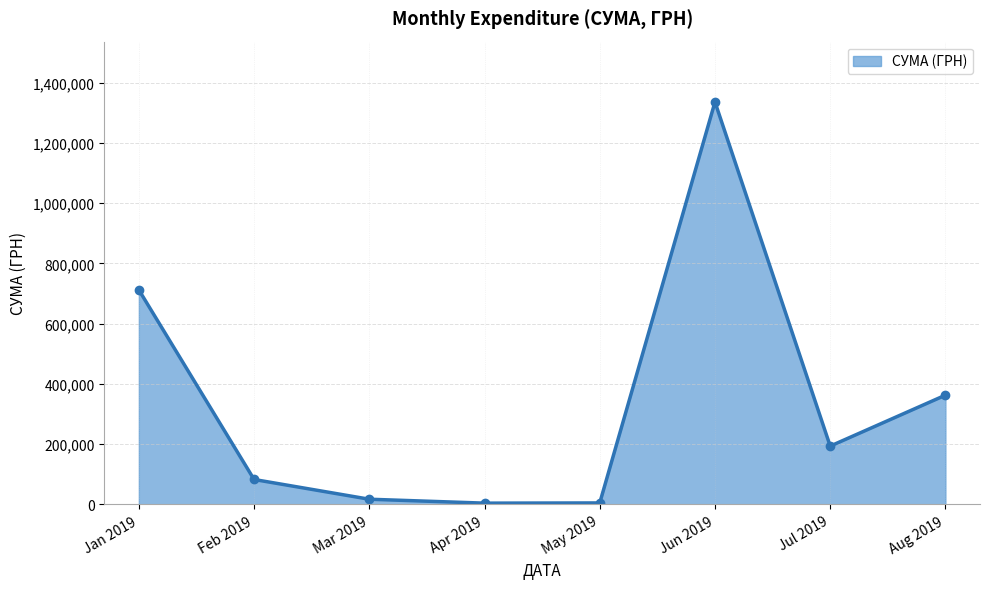

What is the difference between the maximum and minimum values?

1331484.2